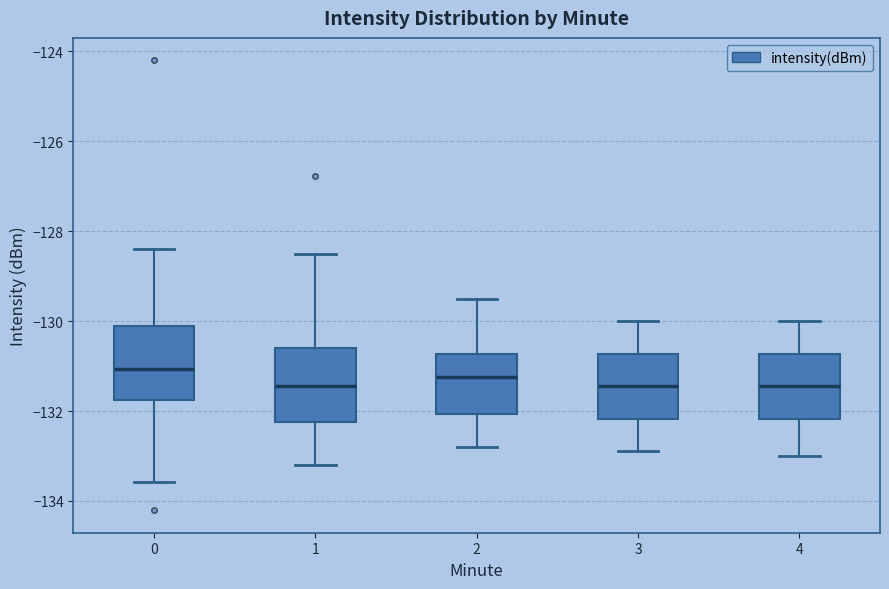

Reading left to right, read every box against the y-axis: the position of its median line, the range the box covers, and the ends of its whiskers. The values are not printed on the chart, so give them approximately, as read against the axis.

0: median -131.0, box -131.8 to -130.2, whiskers -133.6 to -128.4
1: median -131.4, box -132.2 to -130.6, whiskers -133.2 to -128.4
2: median -131.2, box -132.0 to -130.8, whiskers -132.8 to -129.4
3: median -131.4, box -132.2 to -130.8, whiskers -132.8 to -130.0
4: median -131.4, box -132.2 to -130.8, whiskers -133.0 to -130.0